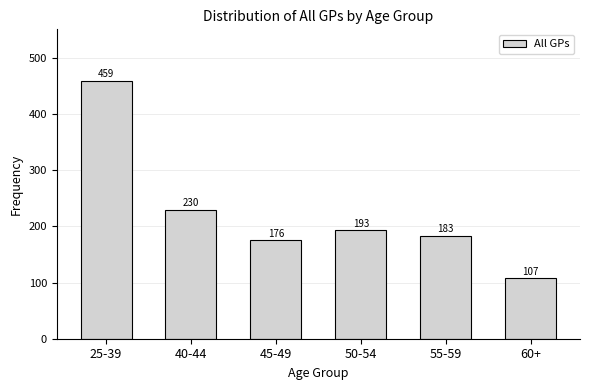

Which label corresponds to the largest value in the chart?

25-39